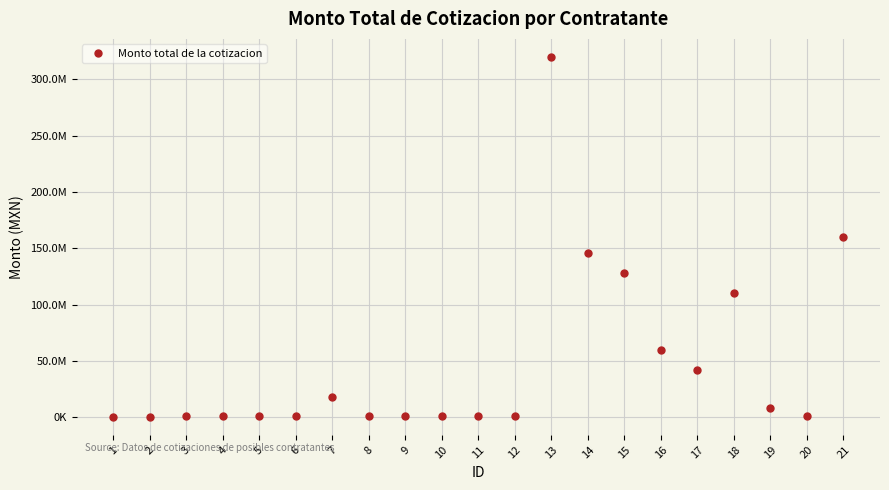

Does the chart have visible grid lines?

Yes